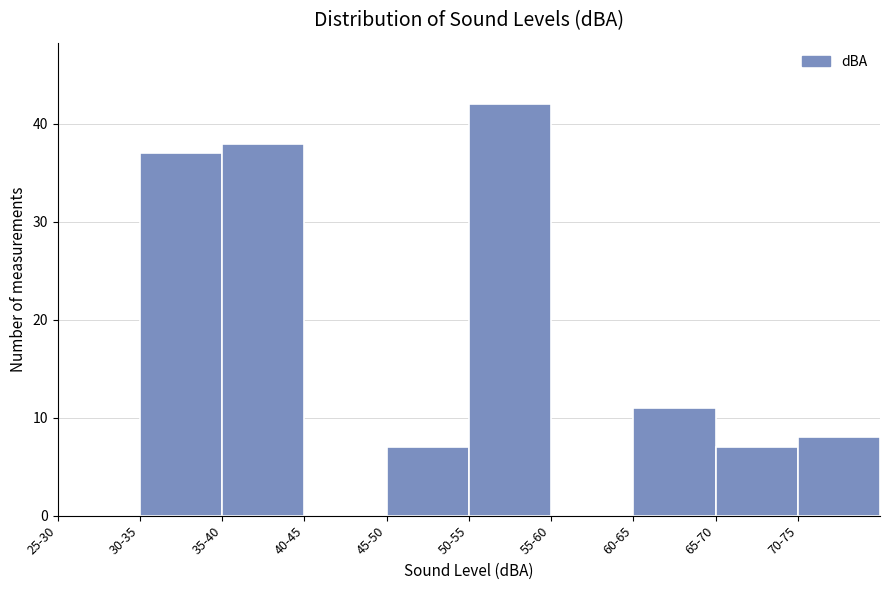

Reading left to right, what are all the values shown in this chart?

25-30=0	30-35=37	35-40=38	40-45=0	45-50=7	50-55=42	55-60=0	60-65=11	65-70=7	70-75=8